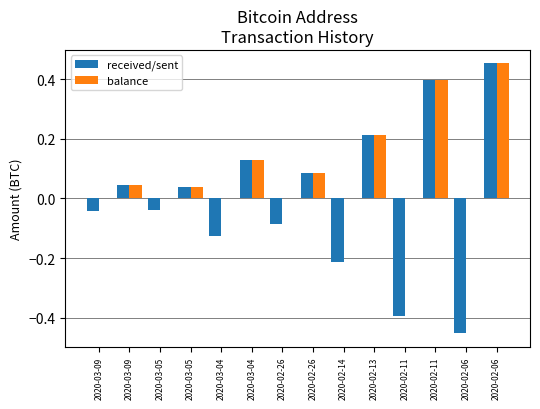

What is the difference between the maximum and minimum values in the received/sent series?

0.9